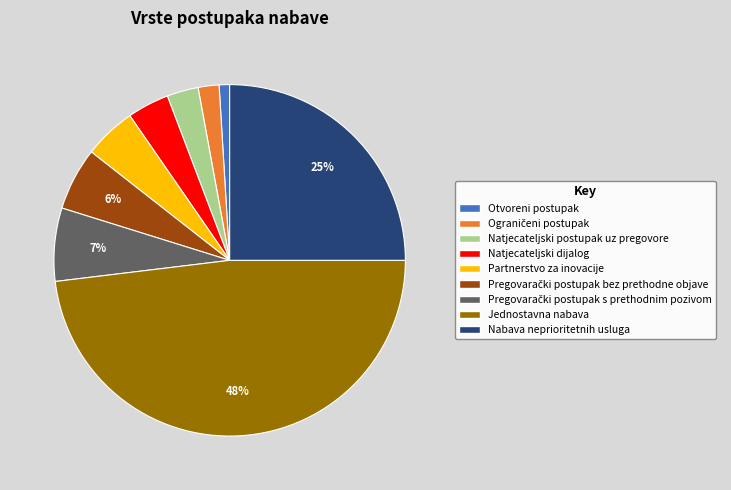

Does Jednostavna nabava represent more than half of the total?

No